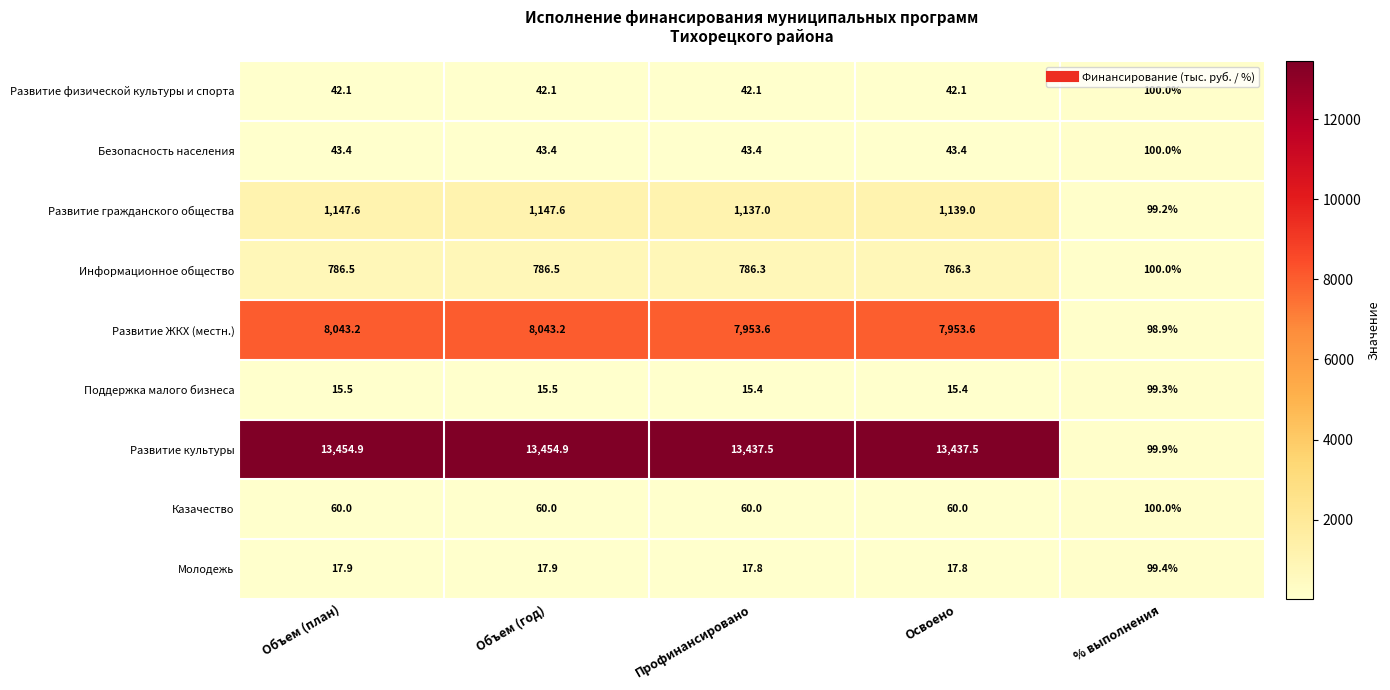

What is the spread (max minus min) of values at Освоено?

13422.1